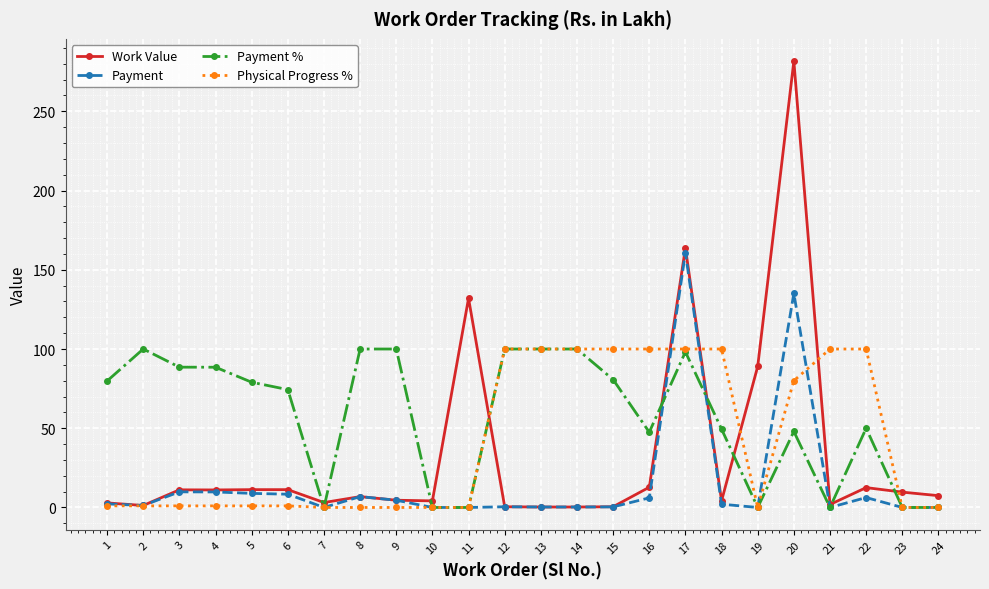

How many series are shown in this chart?

4